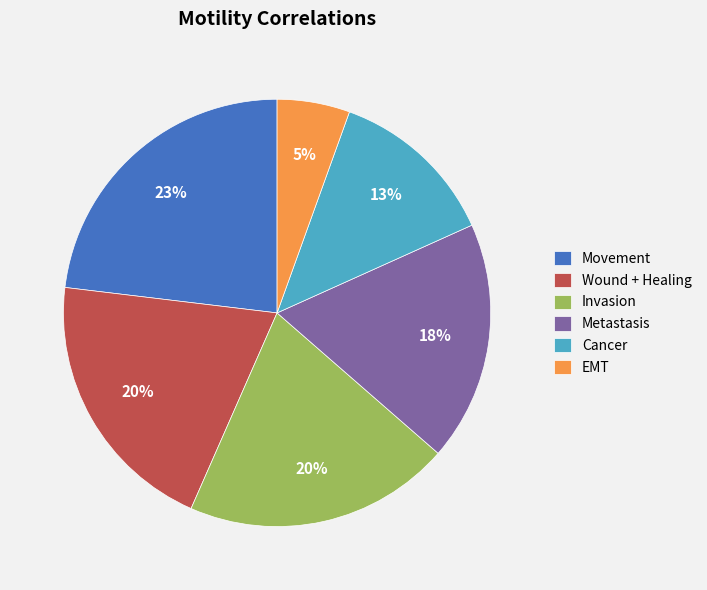

How many slices are in this pie chart?

6